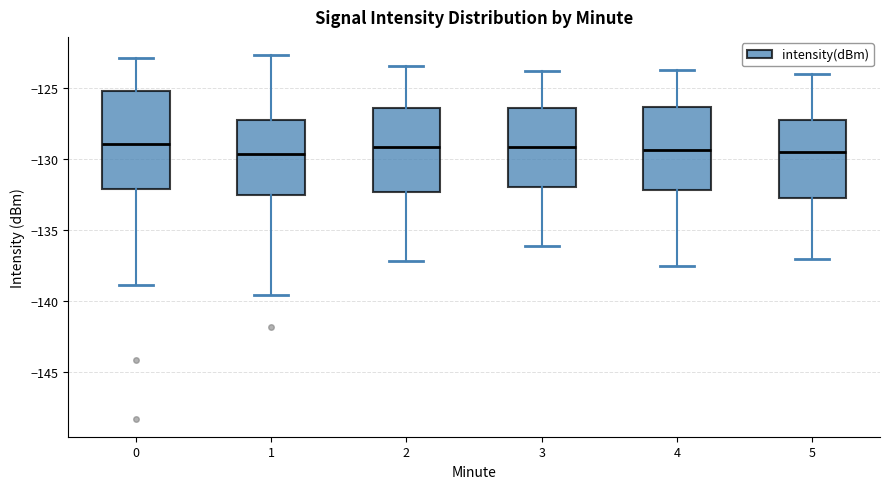

Reading left to right, transcribe this box plot: for each box, give where its median line is, the range the box spans, and where its two whiskers end, as read against the y-axis. The values are not printed on the chart, so give them approximately, as read against the axis.

0: median -129.0, box -132.0 to -125.0, whiskers -139.0 to -123.0
1: median -129.5, box -132.5 to -127.0, whiskers -139.5 to -122.5
2: median -129.0, box -132.5 to -126.5, whiskers -137.0 to -123.5
3: median -129.0, box -132.0 to -126.5, whiskers -136.0 to -124.0
4: median -129.5, box -132.0 to -126.5, whiskers -137.5 to -123.5
5: median -129.5, box -132.5 to -127.0, whiskers -137.0 to -124.0